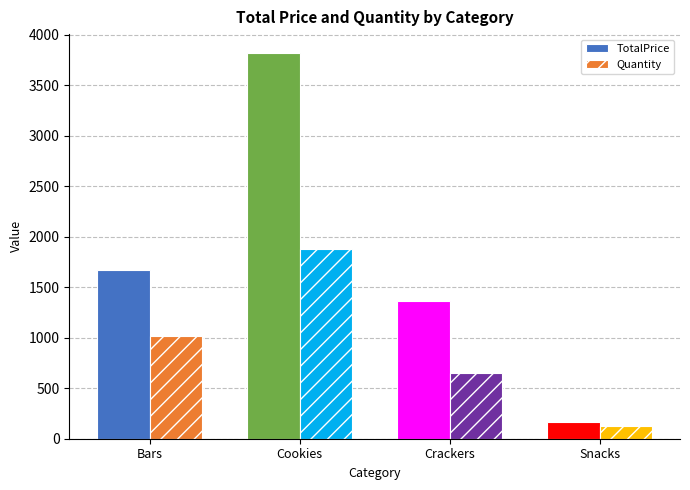

What is the approximate value of Quantity at Crackers?

649.0